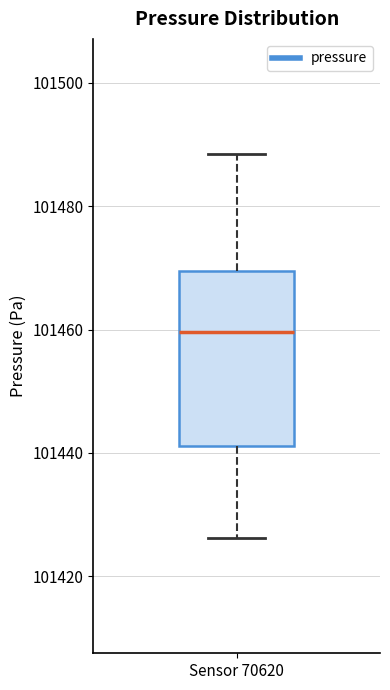

Where is the upper edge of the box for Sensor 70620 on the y-axis? The values are not printed on the chart, so give them approximately, as read against the axis.

101470